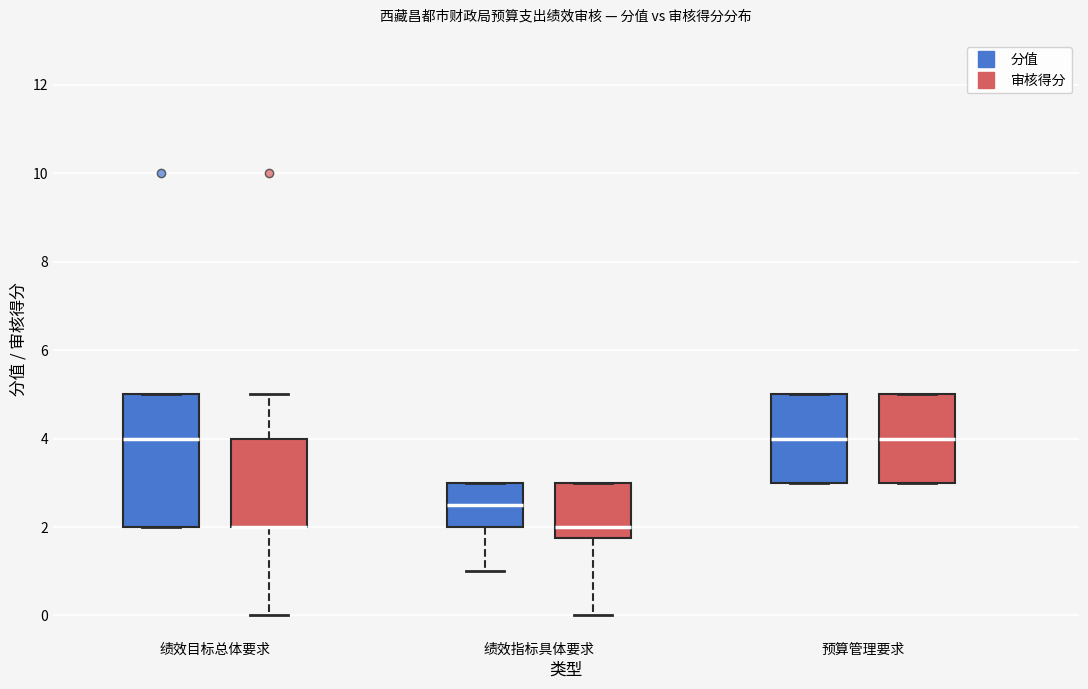

Where is the upper edge of the box for 绩效目标总体要求 (审核得分) on the y-axis? The values are not printed on the chart, so give them approximately, as read against the axis.

4.0